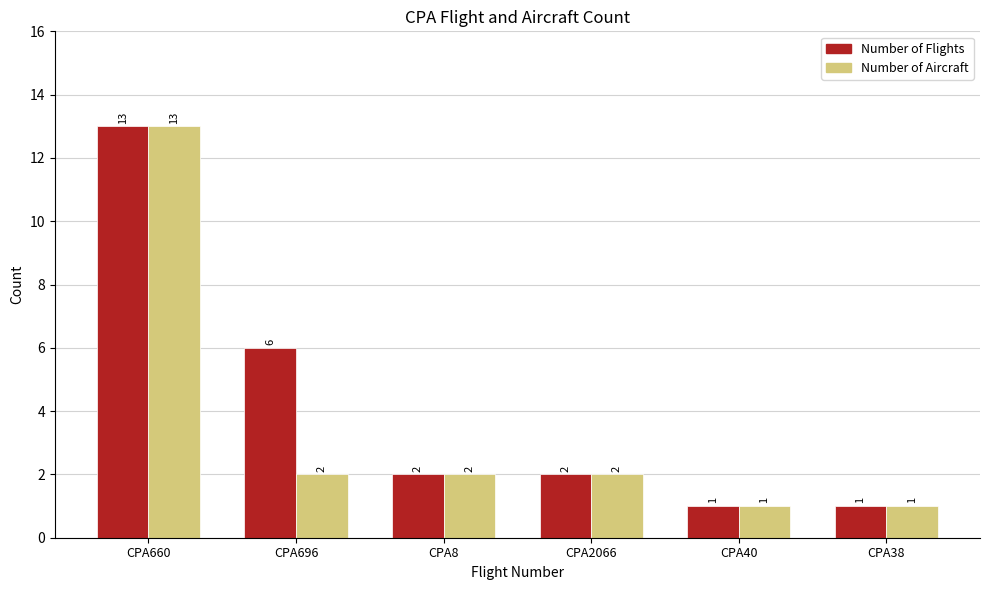

Which category has the highest value in the Number of Flights series?

CPA660